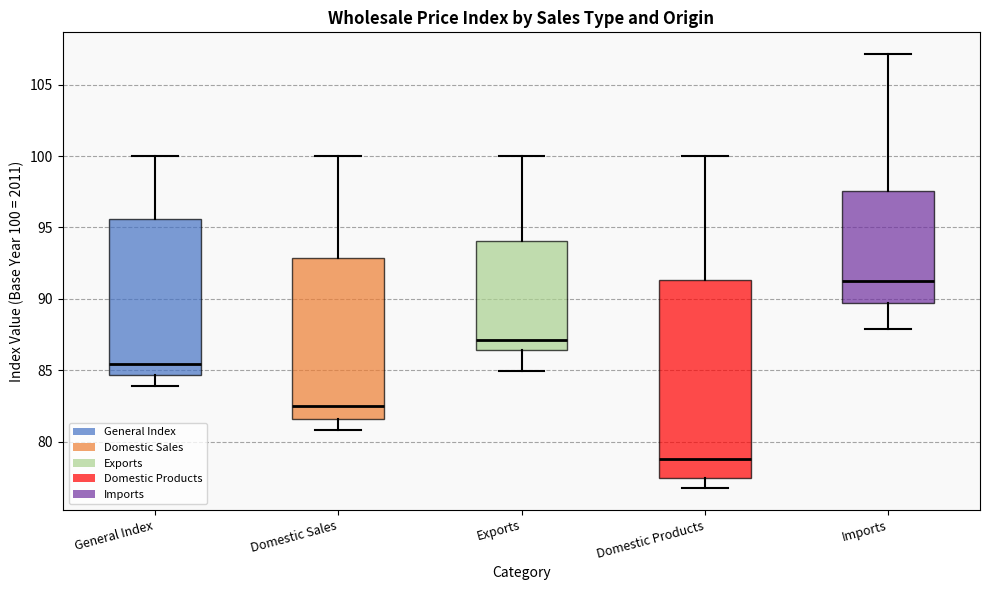

Reading left to right, read every box against the y-axis: the position of its median line, the range the box covers, and the ends of its whiskers. The values are not printed on the chart, so give them approximately, as read against the axis.

General Index: median 85.5, box 84.5 to 95.5, whiskers 84.0 to 100.0
Domestic Sales: median 82.5, box 81.5 to 93.0, whiskers 81.0 to 100.0
Exports: median 87.0, box 86.5 to 94.0, whiskers 85.0 to 100.0
Domestic Products: median 79.0, box 77.5 to 91.5, whiskers 77.0 to 100.0
Imports: median 91.0, box 89.5 to 97.5, whiskers 88.0 to 107.0